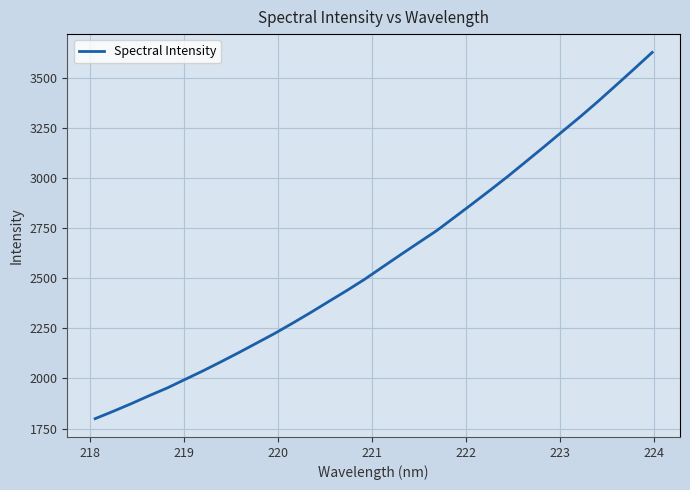

What is the minimum value shown in the chart?

1799.2